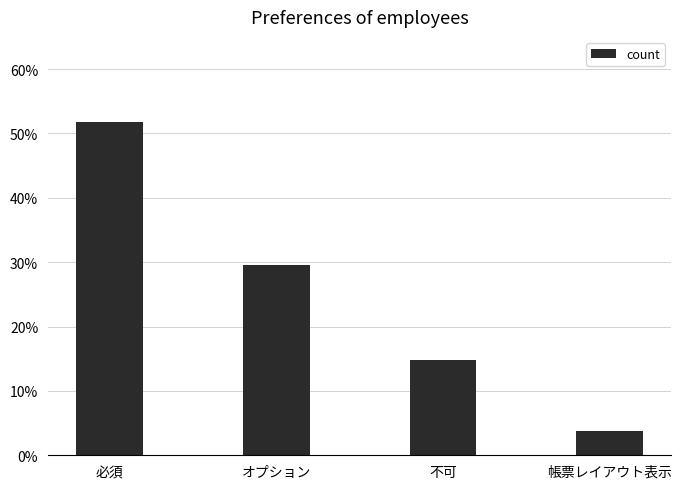

Does the chart contain any negative values?

No